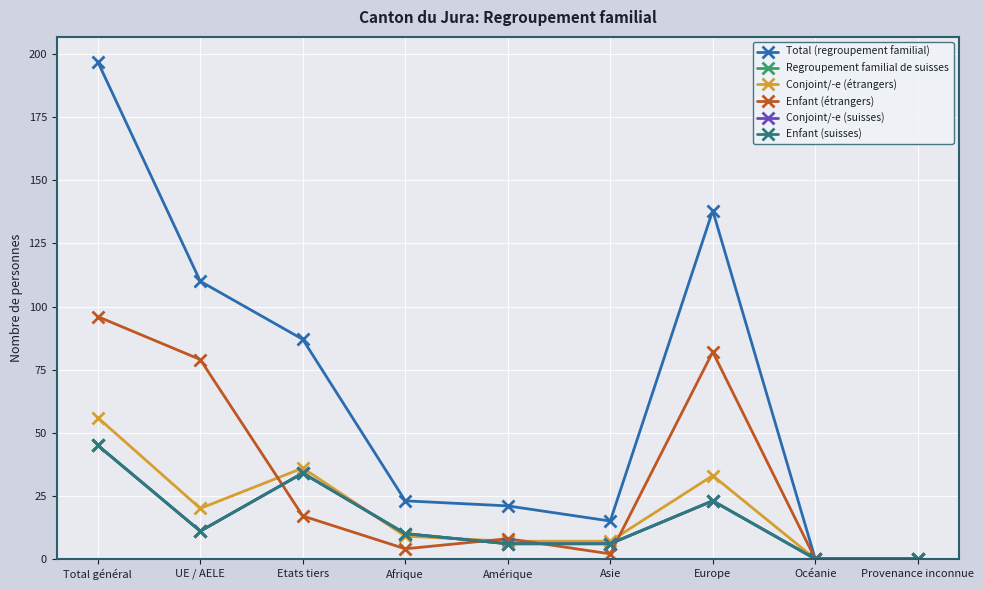

How many interior local valleys does the Total (regroupement familial) series have?

1